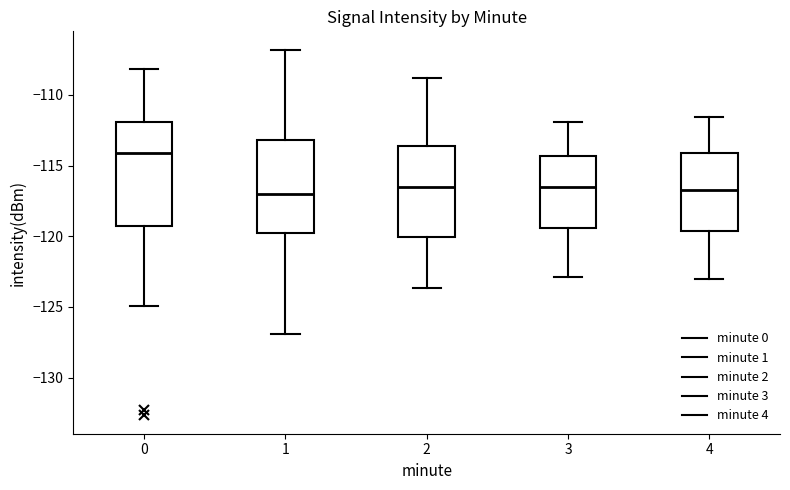

Comparing the boxes themselves (not the whiskers), which one is the tallest?

0